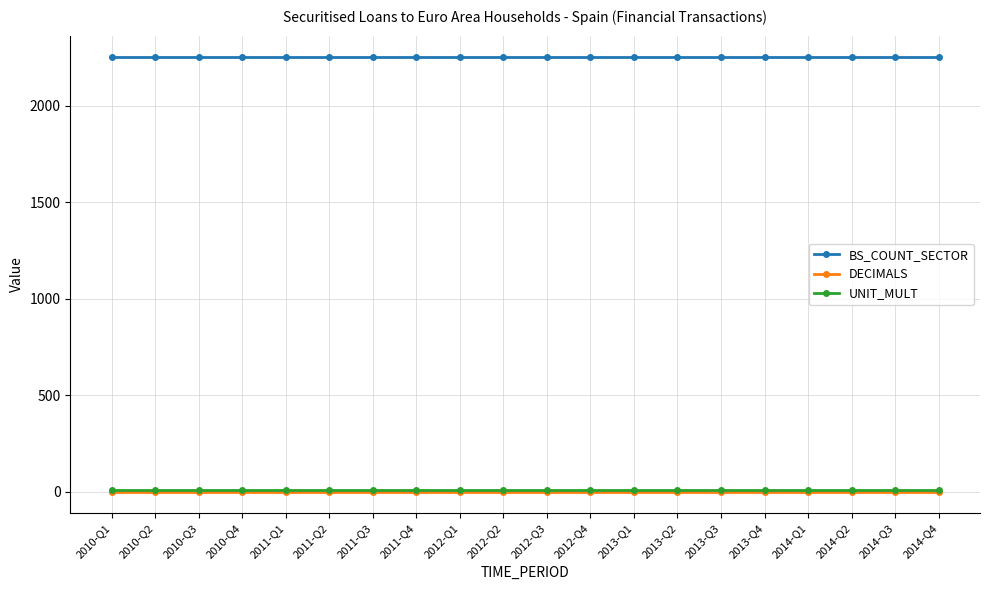

What is the minimum value for BS_COUNT_SECTOR?

2250